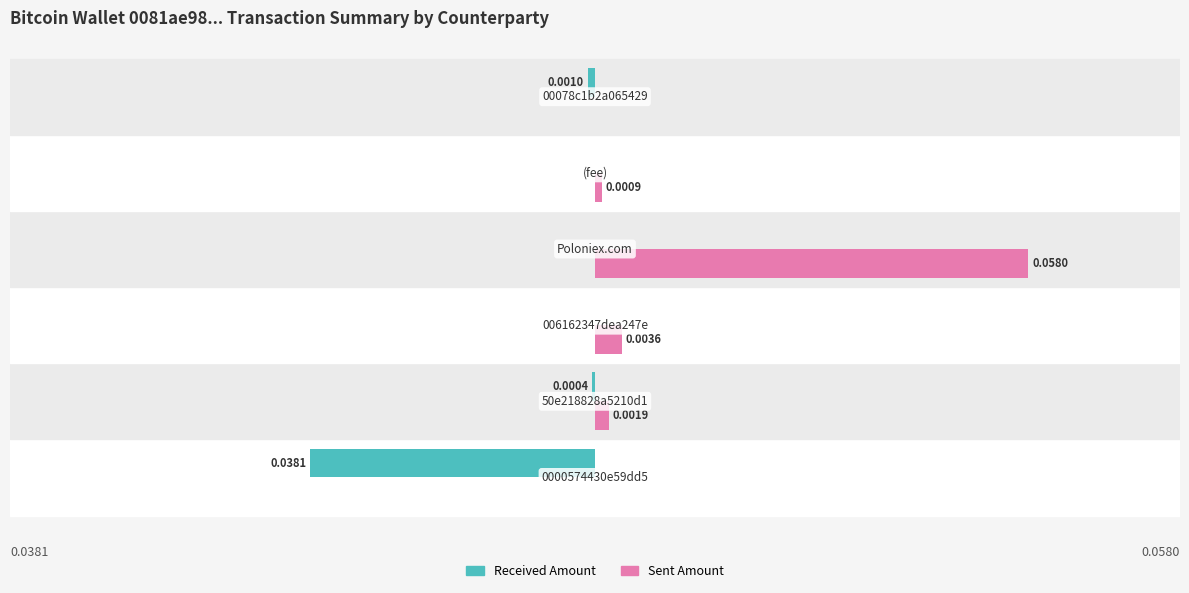

Reading right to left, what are all the values shown in this chart?

Received Amount: -0.0	0.0	0.0	0.0	-0.0	-0.0
Sent Amount: 0.0	0.0	0.1	0.0	0.0	0.0